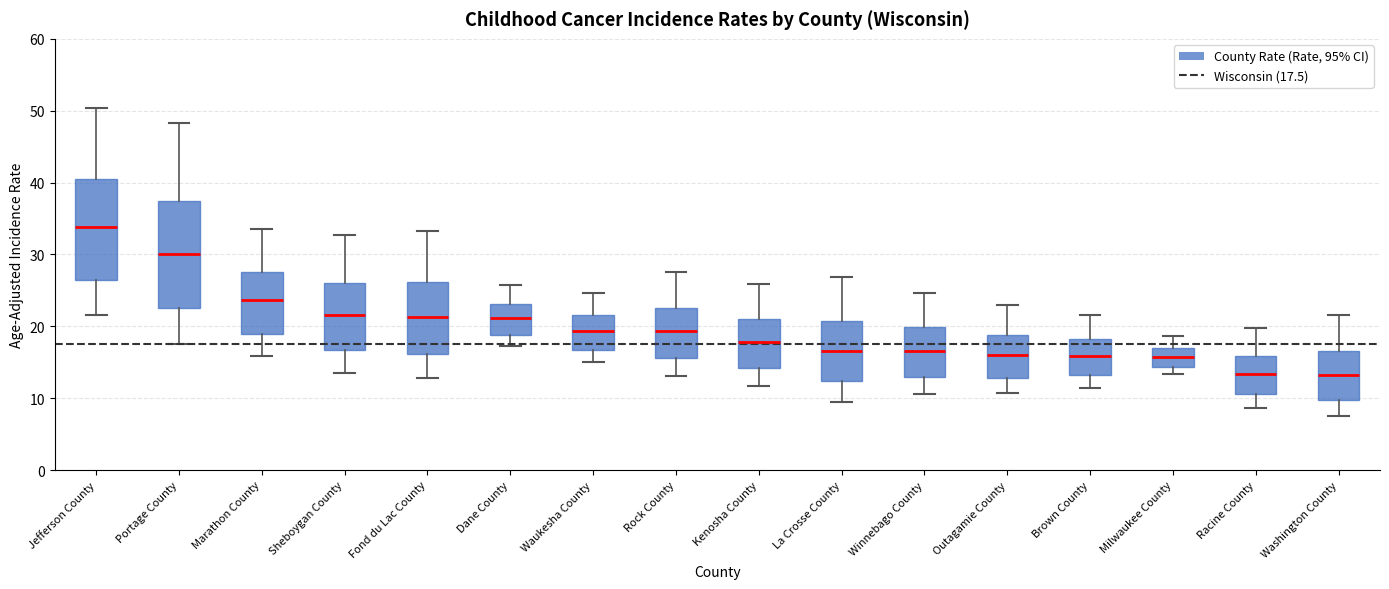

Where does the median line of the box for Jefferson County sit on the y-axis? The values are not printed on the chart, so give them approximately, as read against the axis.

34